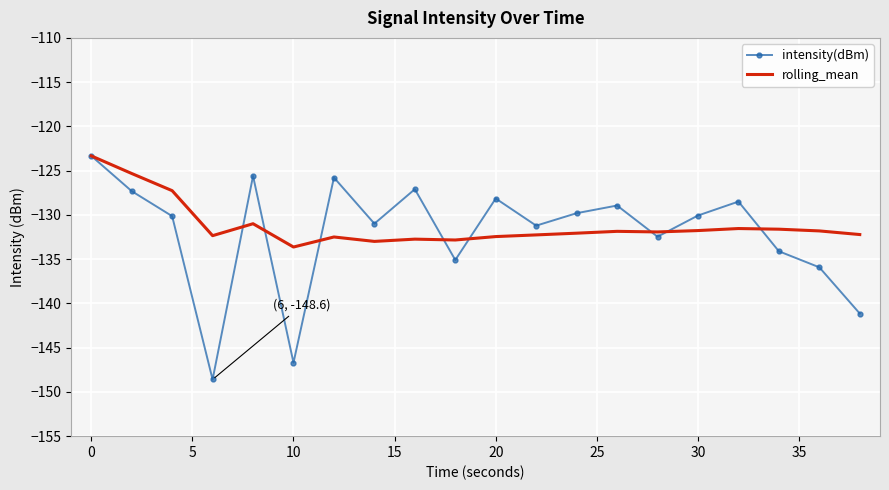

How many interior local valleys does the intensity(dBm) series have?

6